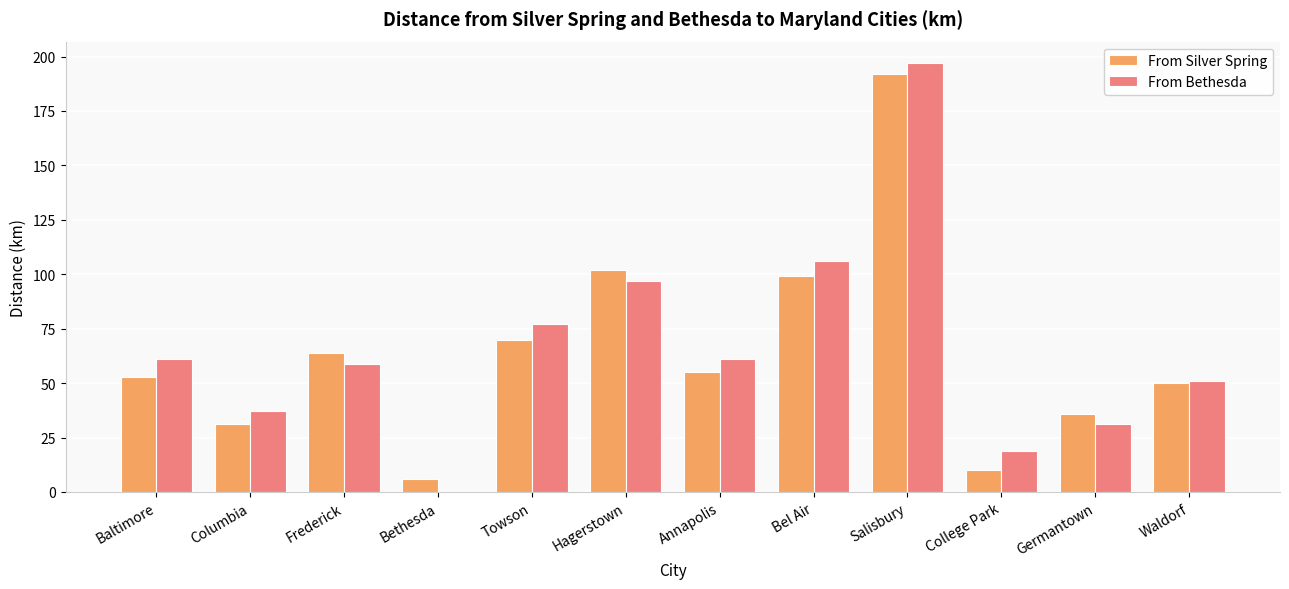

What is the sum of all From Bethesda values?

796